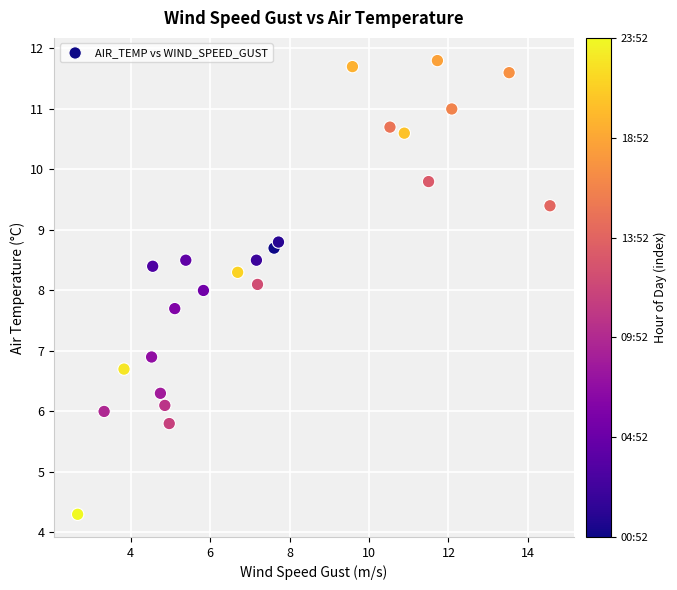

What is the range of X values (max minus min)?

11.9